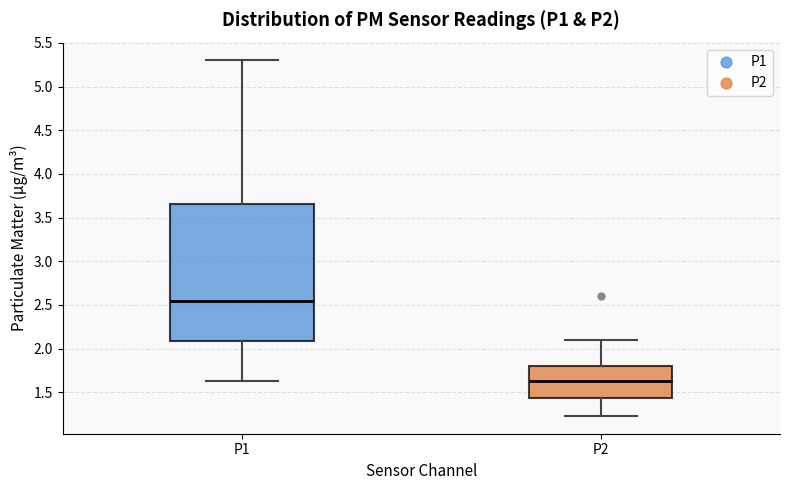

Where is the upper edge of the box for P1 on the y-axis? The values are not printed on the chart, so give them approximately, as read against the axis.

3.65